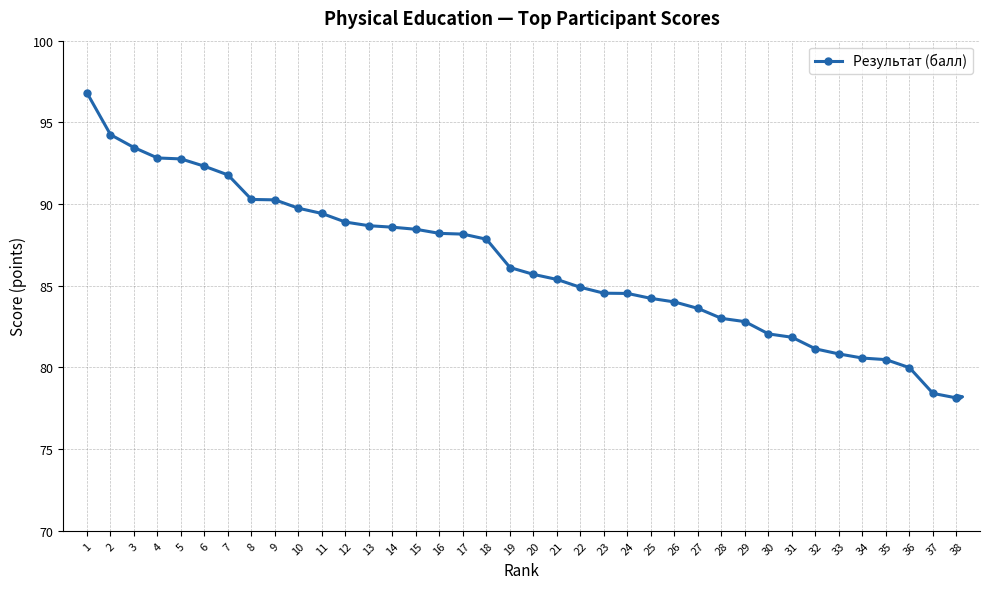

What is the sum of all values?

3285.0